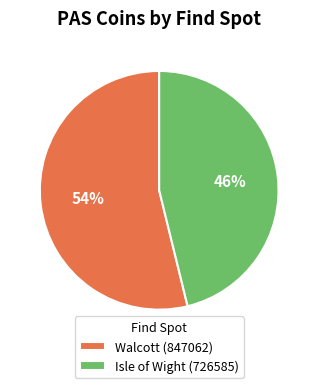

The Walcott (847062) slice represents 54% of the pie. True or false?

True